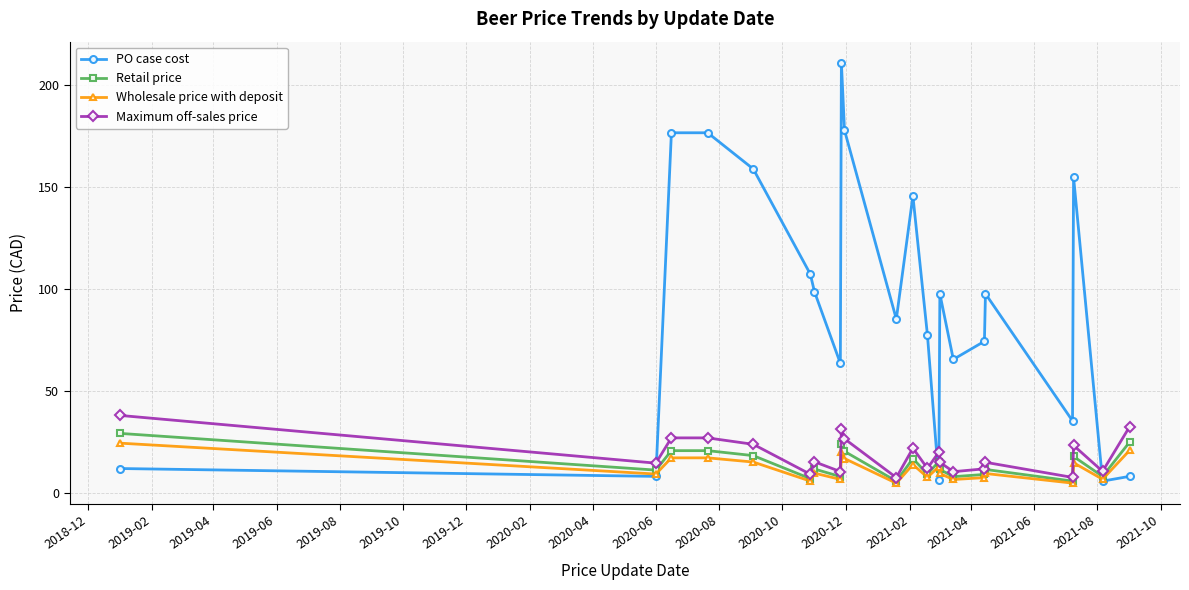

True or false: PO case cost and Retail price cross at least once.

True